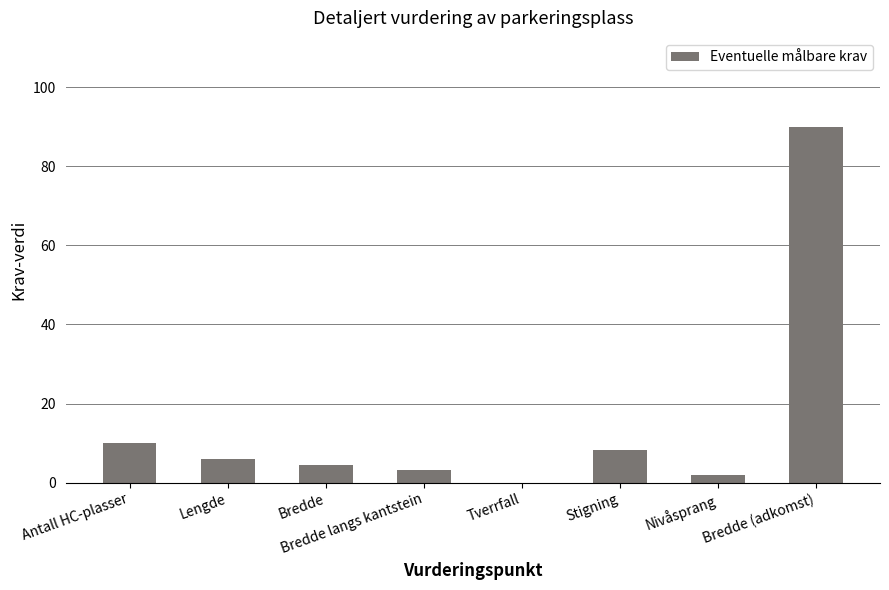

Approximately how many times larger is the value at Bredde compared to Lengde?

0.8